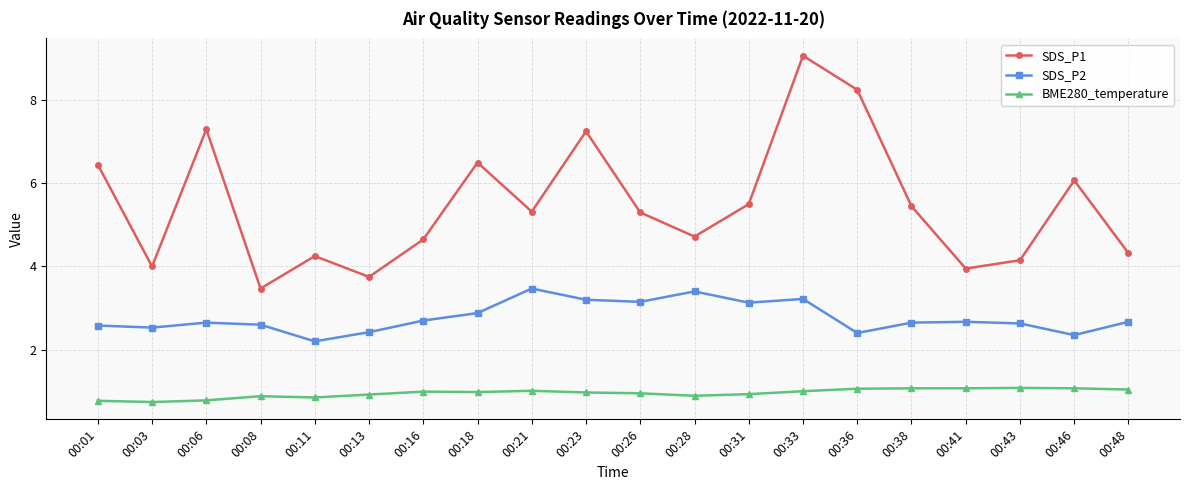

List the series in order of their peak value, lowest first.

BME280_temperature, SDS_P2, SDS_P1